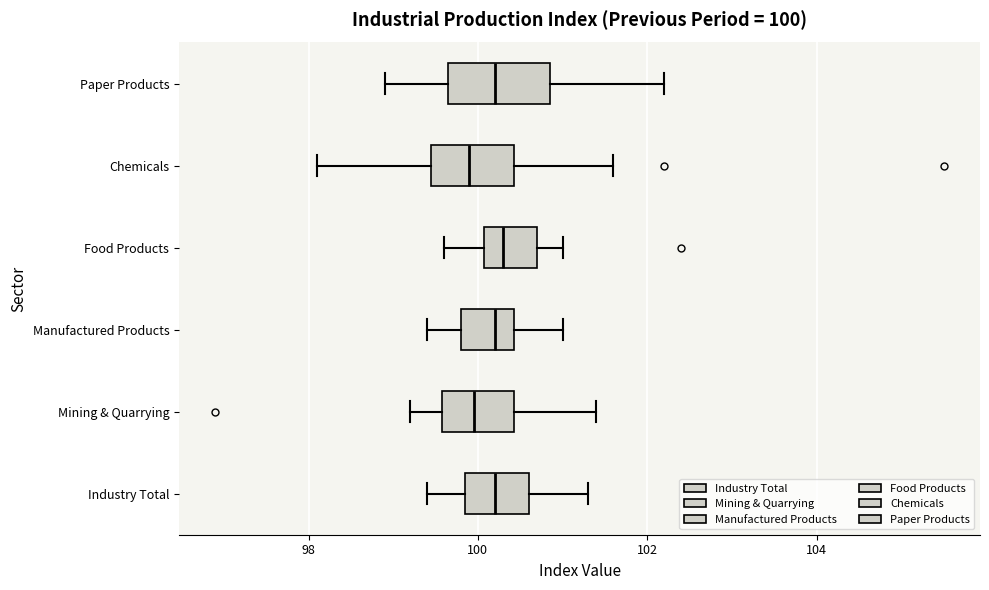

Which box is the widest, from its left edge to its right edge?

Paper Products